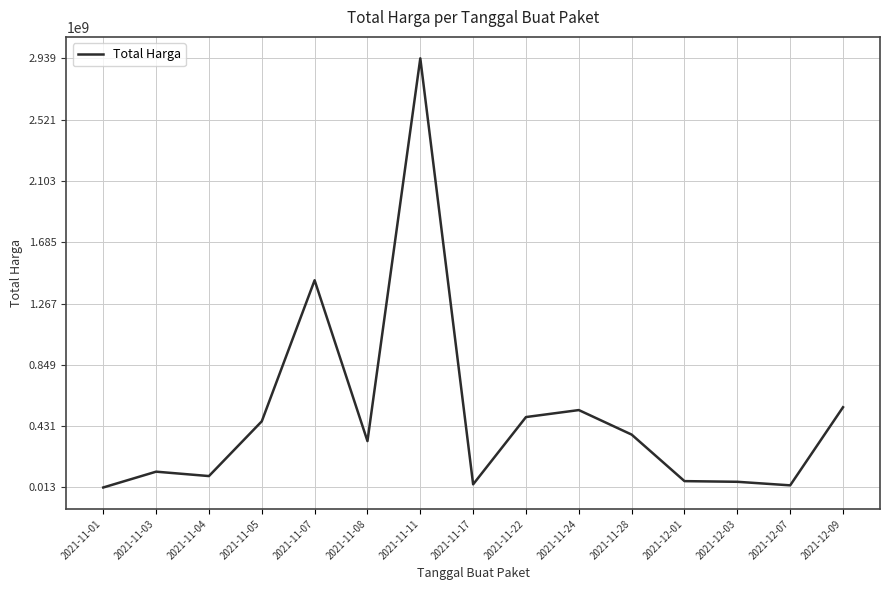

What is the difference between the maximum and minimum values?

2926175740